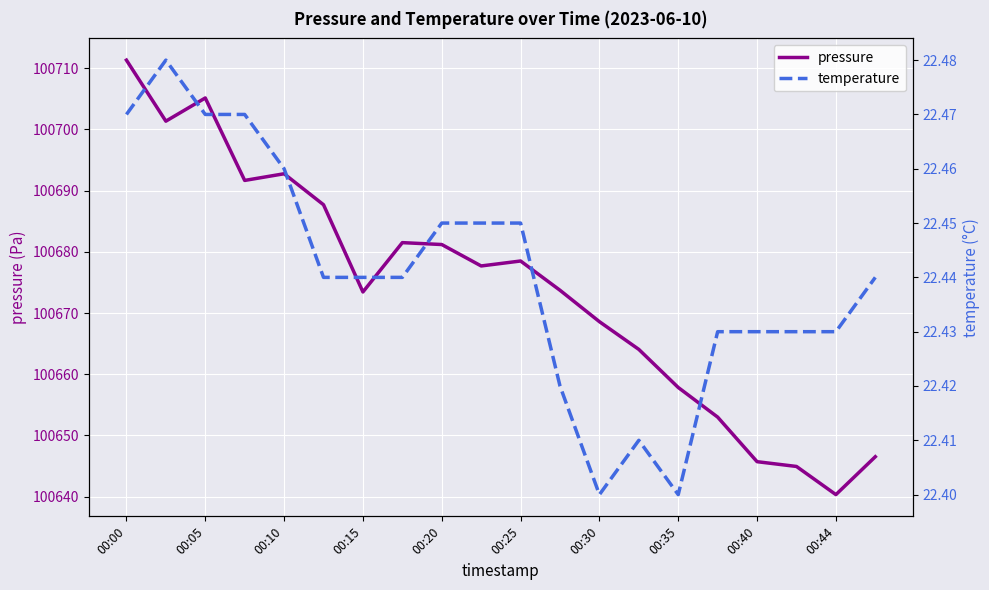

Is it true that pressure equals 135496.7 at 00:15?

False